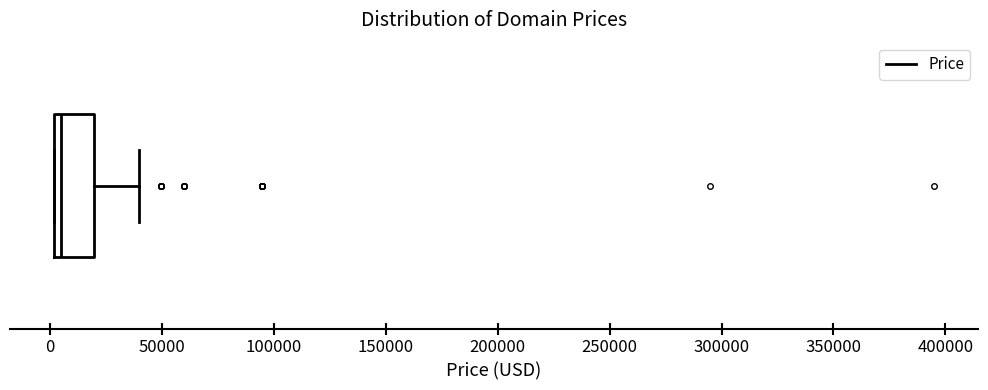

Transcribe this box plot: give where the median line is, the range the box spans, and where the two whiskers end, as read against the x-axis. The values are not printed on the chart, so give them approximately, as read against the axis.

median 5000, box 0 to 20000, whiskers 0 to 40000